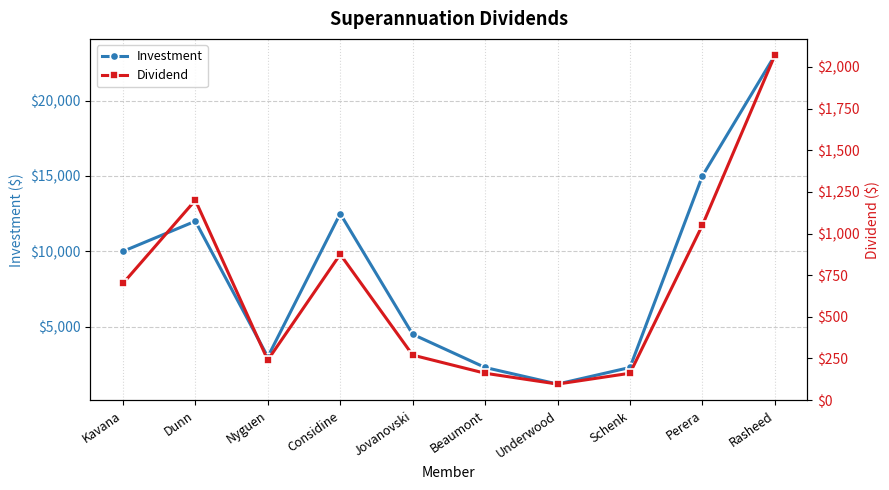

Which category has the lowest value across all series?

Underwood